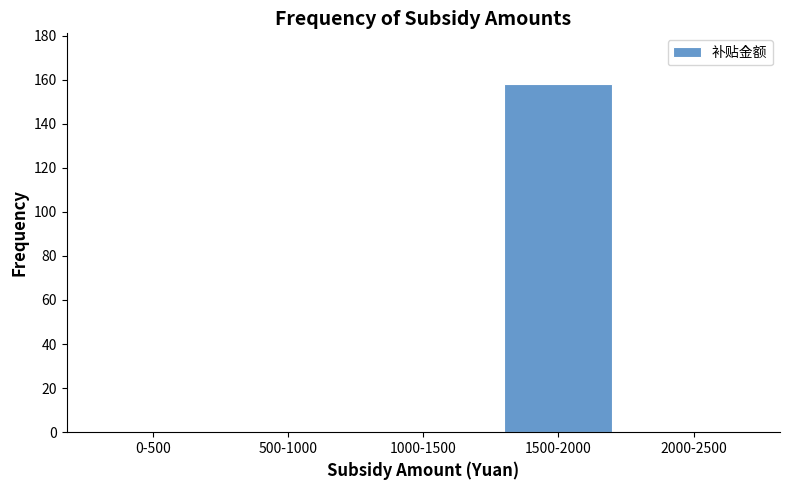

Reading right to left, transcribe all the data shown in this chart.

2000-2500=0	1500-2000=158	1000-1500=0	500-1000=0	0-500=0